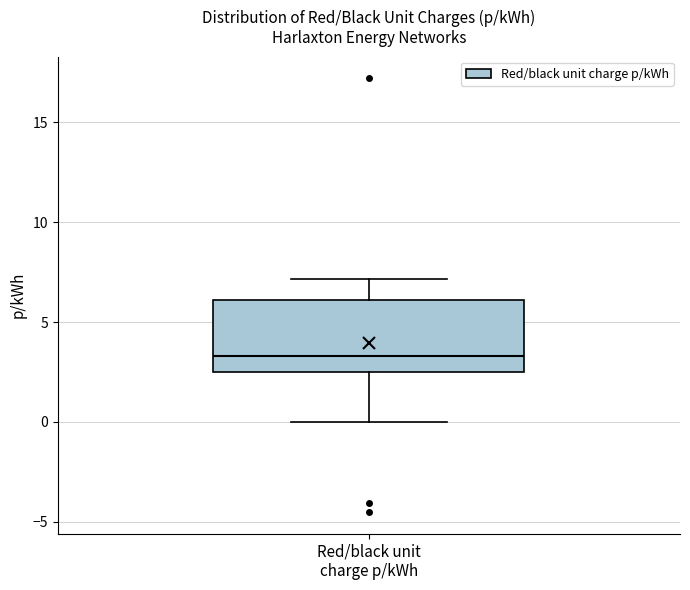

Read this box plot against the y-axis: the position of the median line, the range covered by the box, and the ends of both whiskers. The values are not printed on the chart, so give them approximately, as read against the axis.

median 3.5, box 2.5 to 6.0, whiskers 0.0 to 7.0